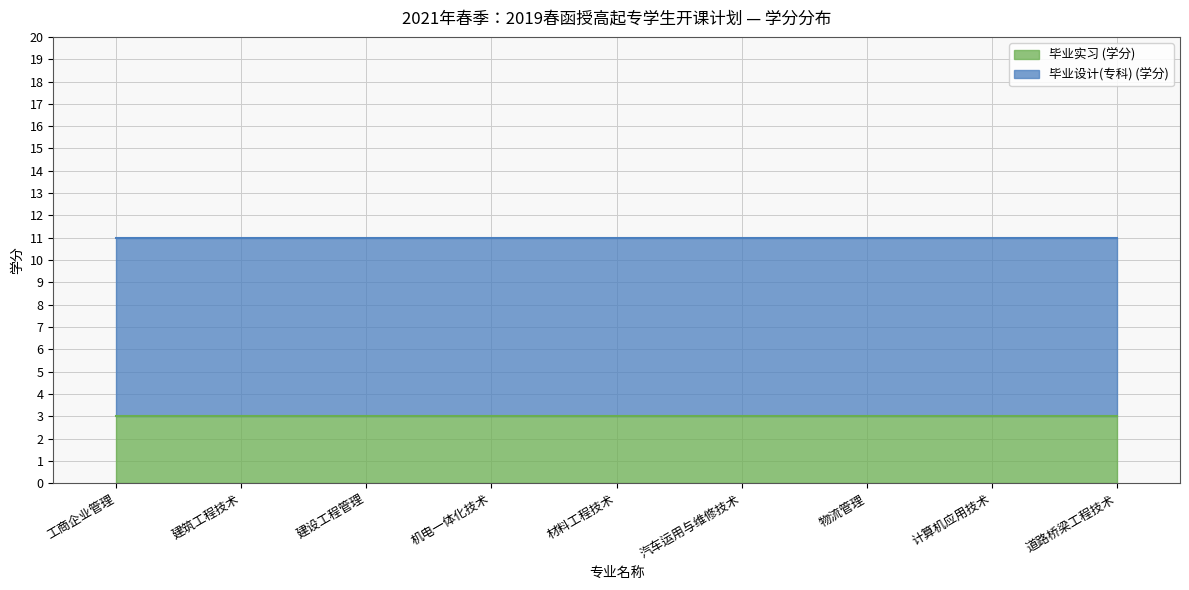

Rank the series at 工商企业管理 from highest to lowest value.

毕业设计(专科) (学分), 毕业实习 (学分)